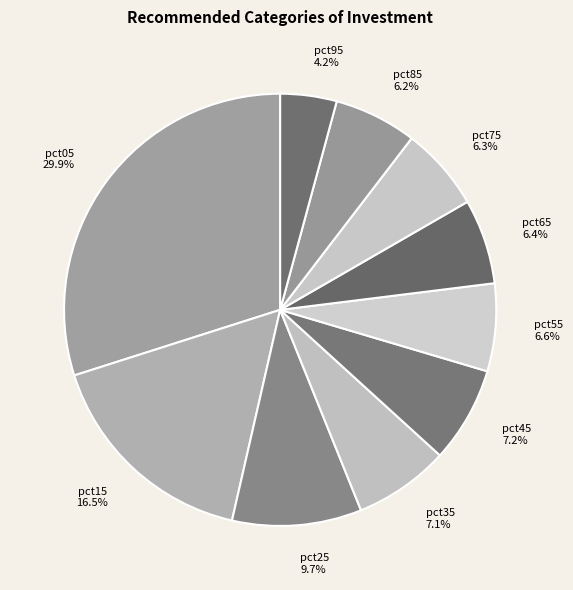

To the nearest percent, what is the average slice percentage?

10%